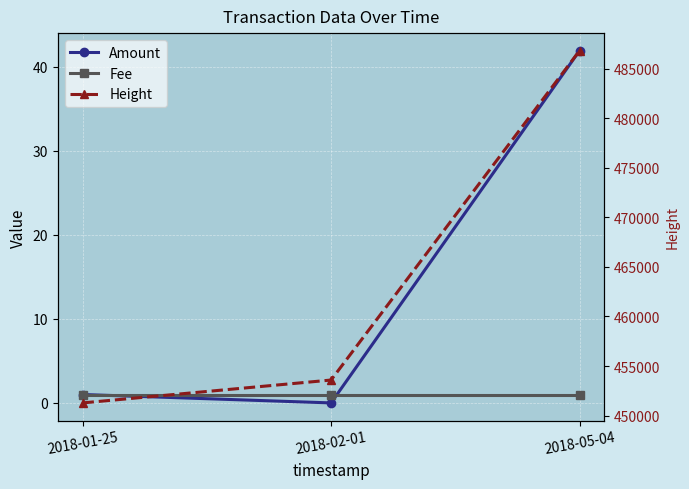

Which series has the largest range (max minus min)?

Height